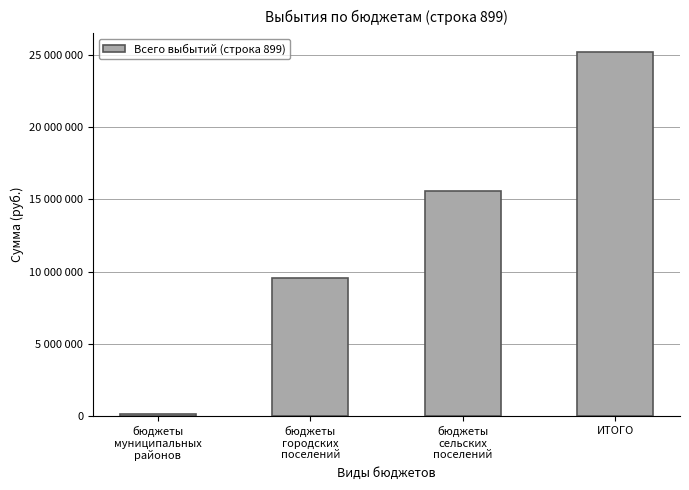

What is the label of the 3rd bar from the left?

бюджеты
сельских
поселений